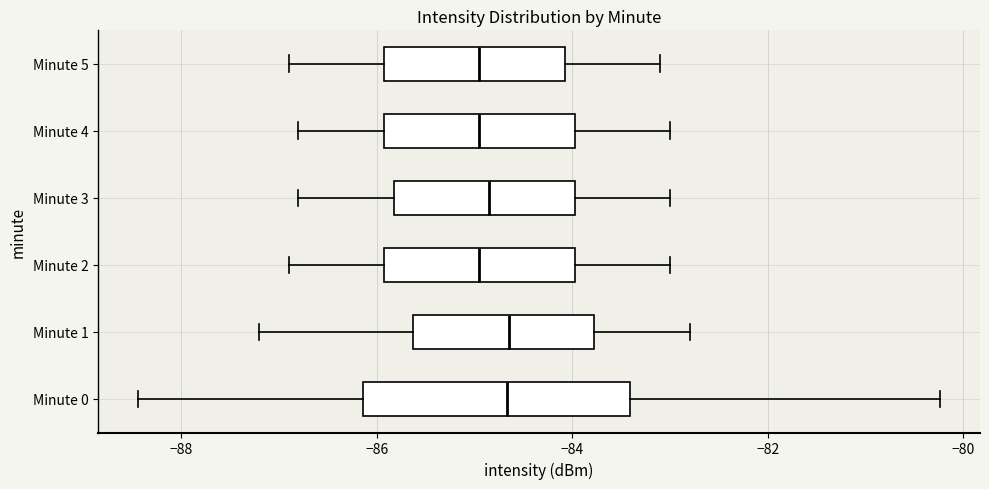

Where does the left whisker of the box for Minute 0 end on the x-axis? The values are not printed on the chart, so give them approximately, as read against the axis.

-88.4